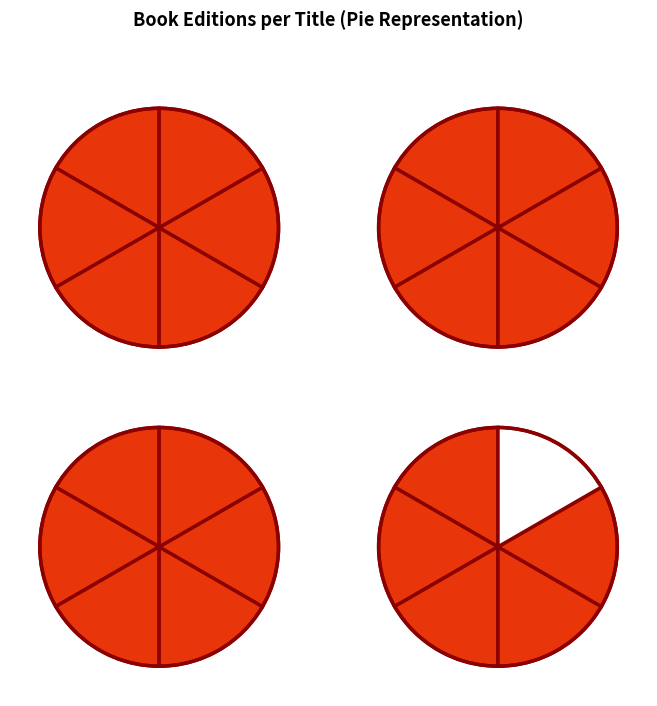

To the nearest percent, what is the average slice percentage?

9%